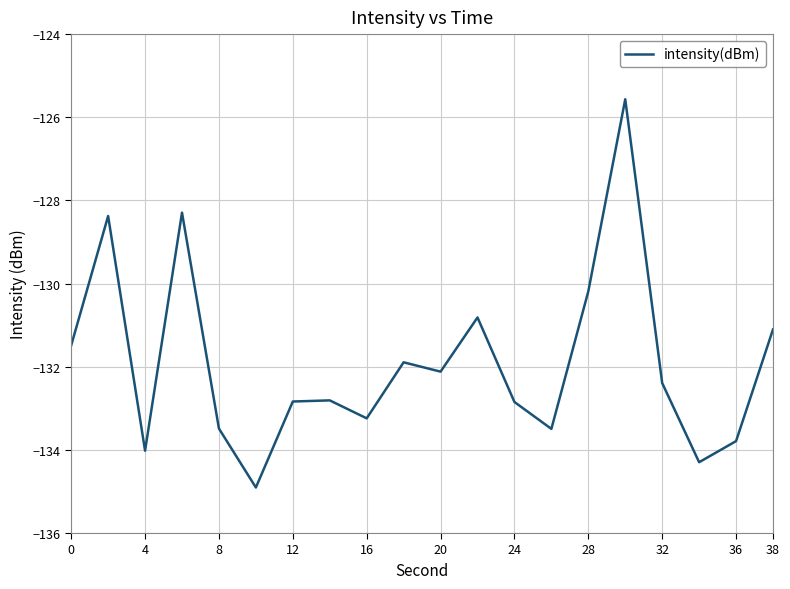

What is the difference between the maximum and minimum values?

9.3